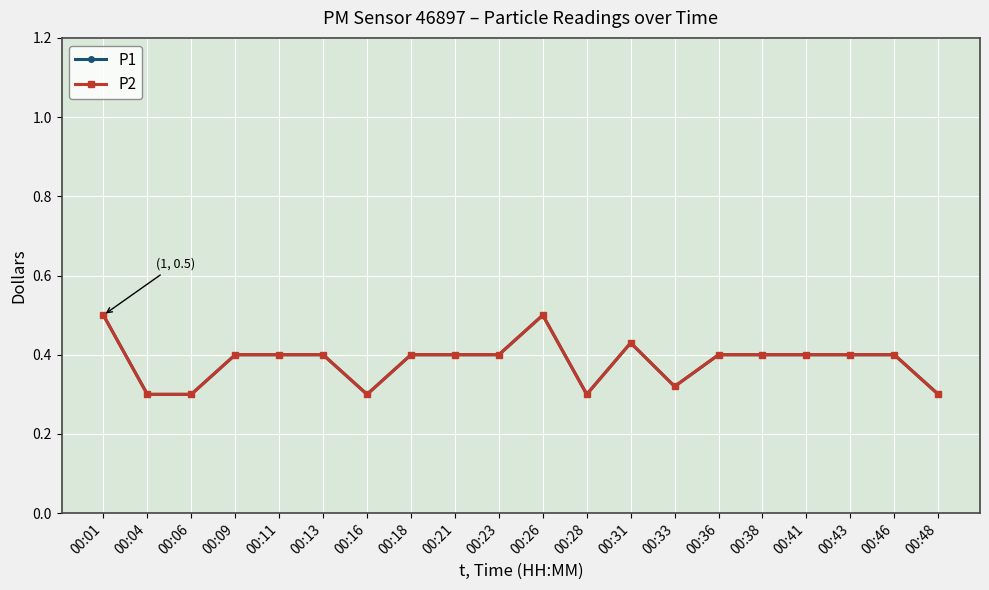

Is this an area chart (filled region under the line)?

No